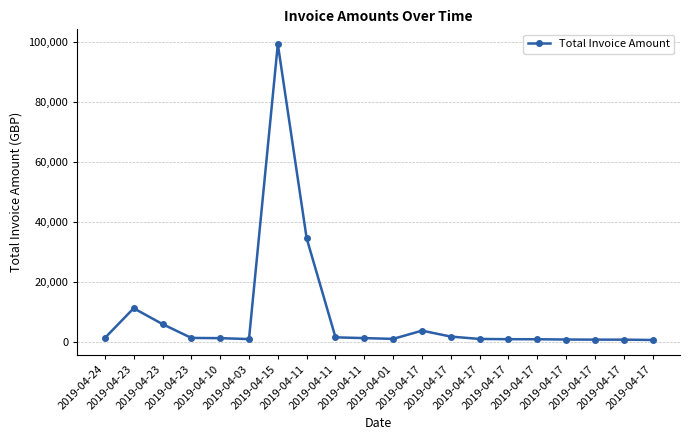

Does the chart have visible grid lines?

Yes